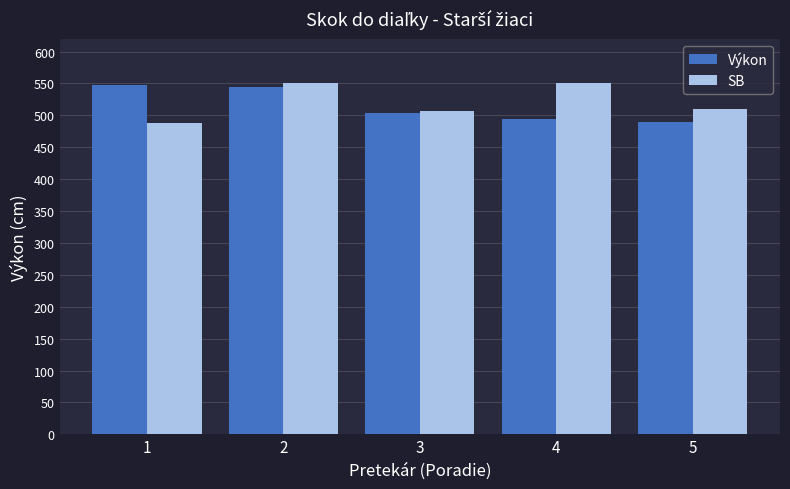

Rank the series by their average value, from lowest to highest.

Výkon, SB